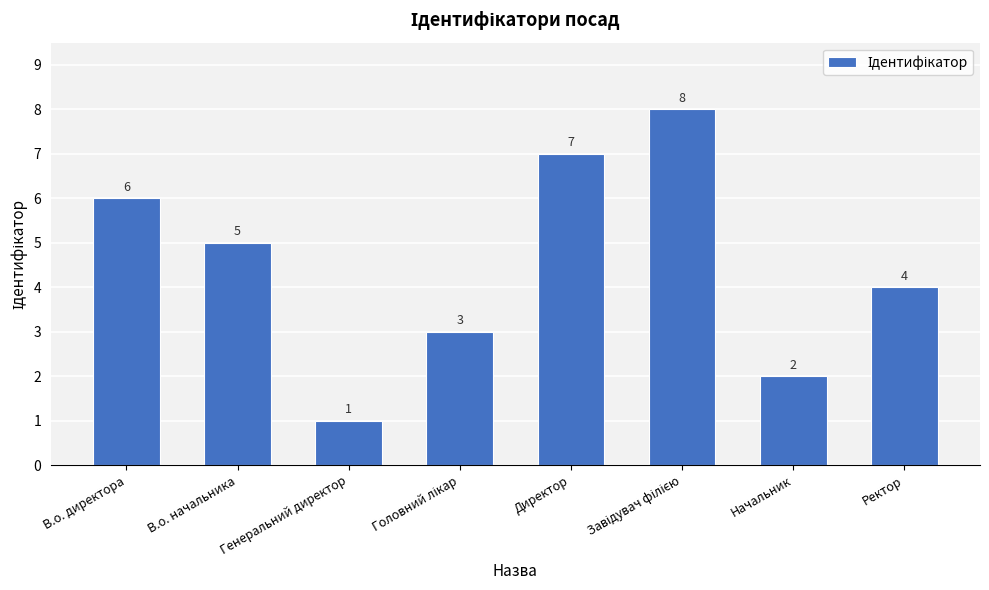

What is the change in value from В.о. директора to В.о. начальника?

-1